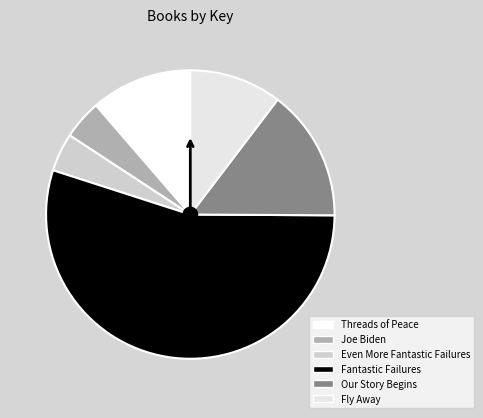

True or false: Even More Fantastic Failures accounts for 4% of the total.

True